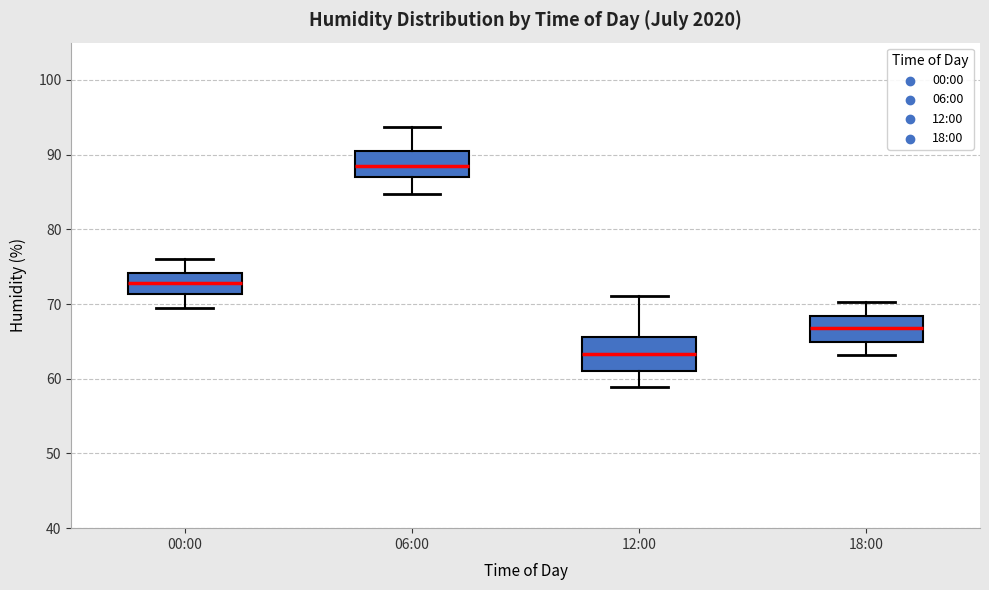

Where does the upper whisker of the box for 00:00 end on the y-axis? The values are not printed on the chart, so give them approximately, as read against the axis.

76